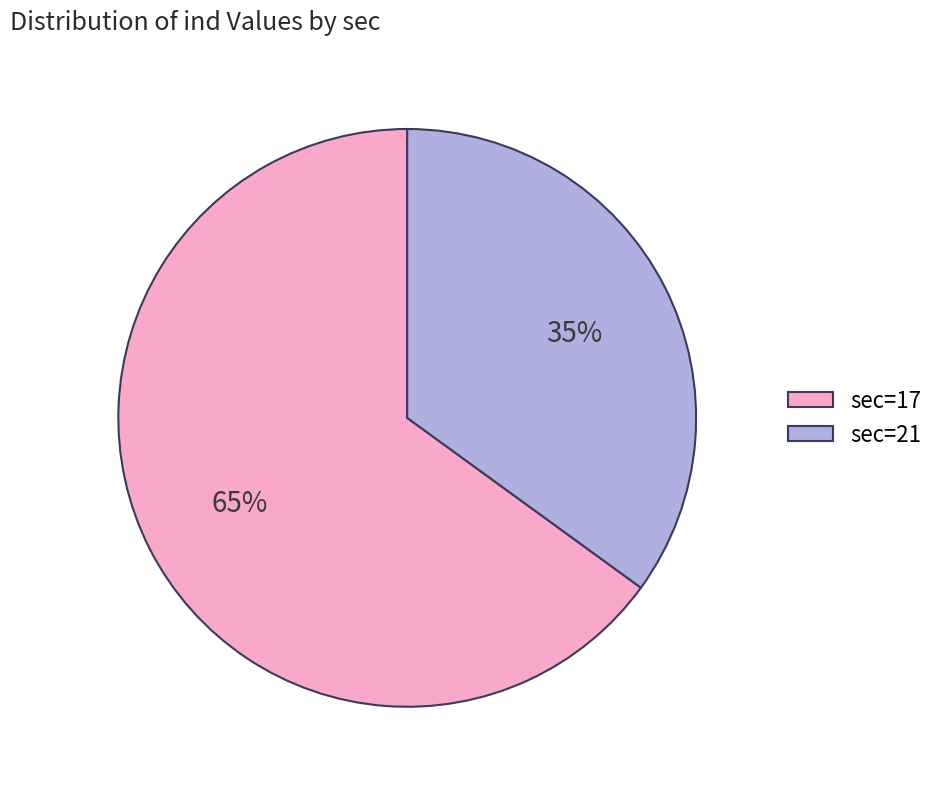

What percentage is the sec=21 slice, to the nearest percent?

35%